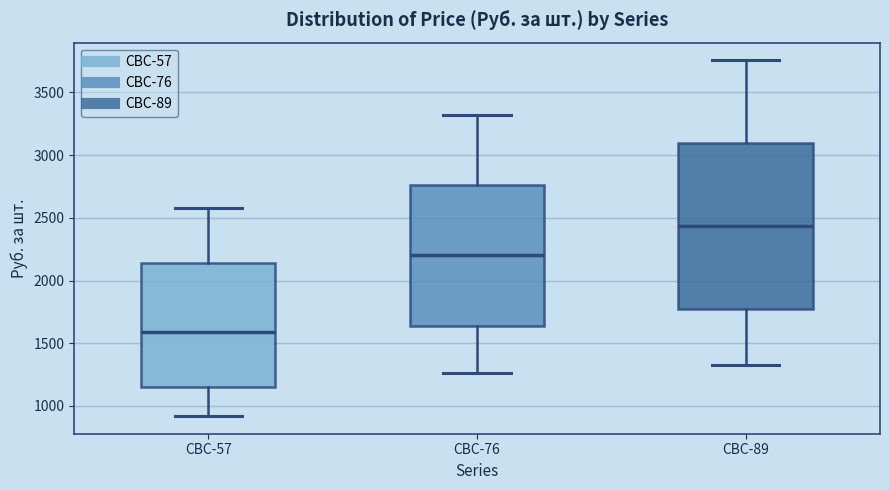

Reading left to right, transcribe this box plot: for each box, give where its median line is, the range the box spans, and where its two whiskers end, as read against the y-axis. The values are not printed on the chart, so give them approximately, as read against the axis.

СВС-57: median 1600, box 1150 to 2150, whiskers 900 to 2600
СВС-76: median 2200, box 1650 to 2750, whiskers 1250 to 3300
СВС-89: median 2450, box 1800 to 3100, whiskers 1350 to 3750